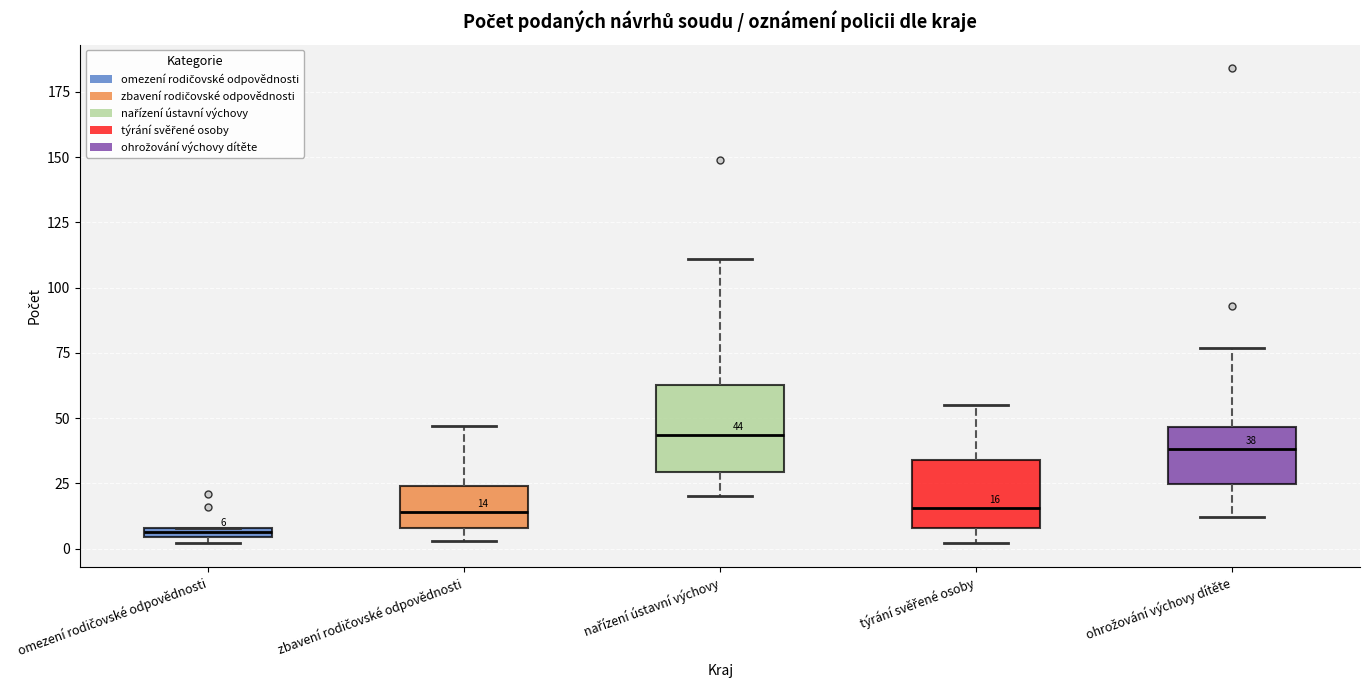

Which box's median line is the highest?

nařízení ústavní výchovy